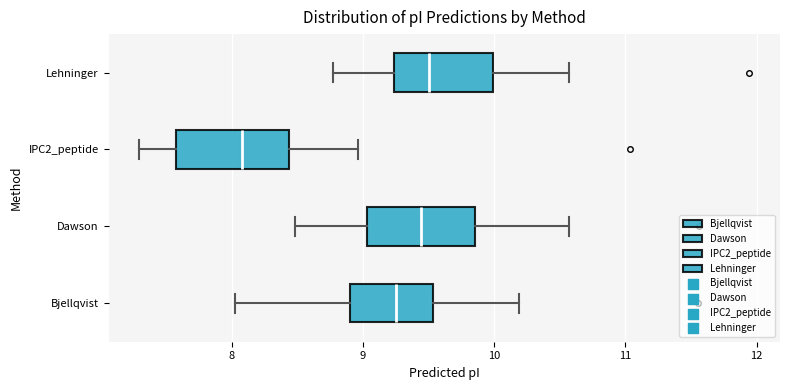

Reading bottom to top, transcribe this box plot: for each box, give where its median line is, the range the box spans, and where its two whiskers end, as read against the x-axis. The values are not printed on the chart, so give them approximately, as read against the axis.

Bjellqvist: median 9.3, box 8.9 to 9.5, whiskers 8.0 to 10.2
Dawson: median 9.4, box 9.0 to 9.9, whiskers 8.5 to 10.6
IPC2_peptide: median 8.1, box 7.6 to 8.4, whiskers 7.3 to 9.0
Lehninger: median 9.5, box 9.2 to 10.0, whiskers 8.8 to 10.6